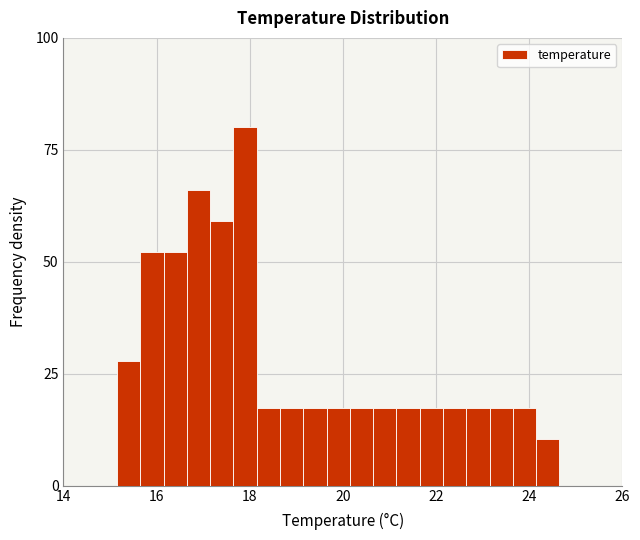

Read against the x-axis, roughly where is the centre of the tallest bar?

18.0